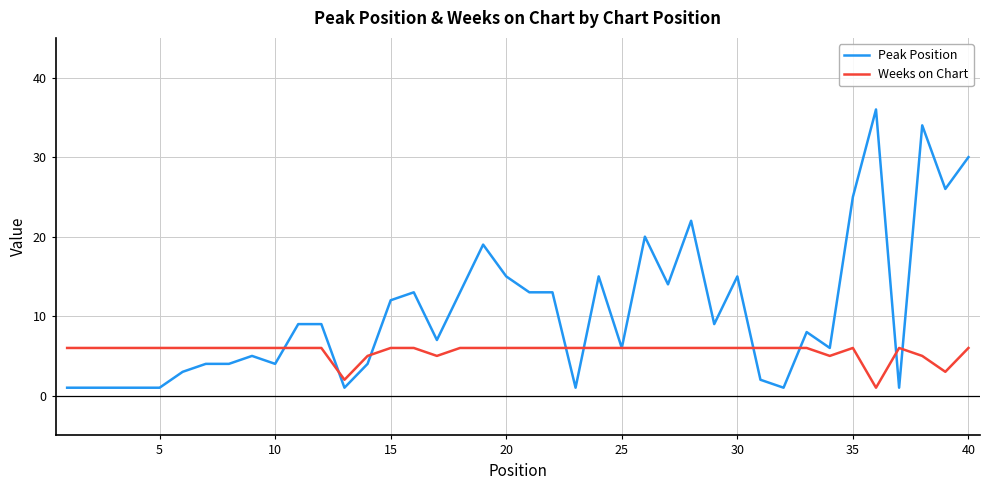

How many categories are shown in the chart?

40